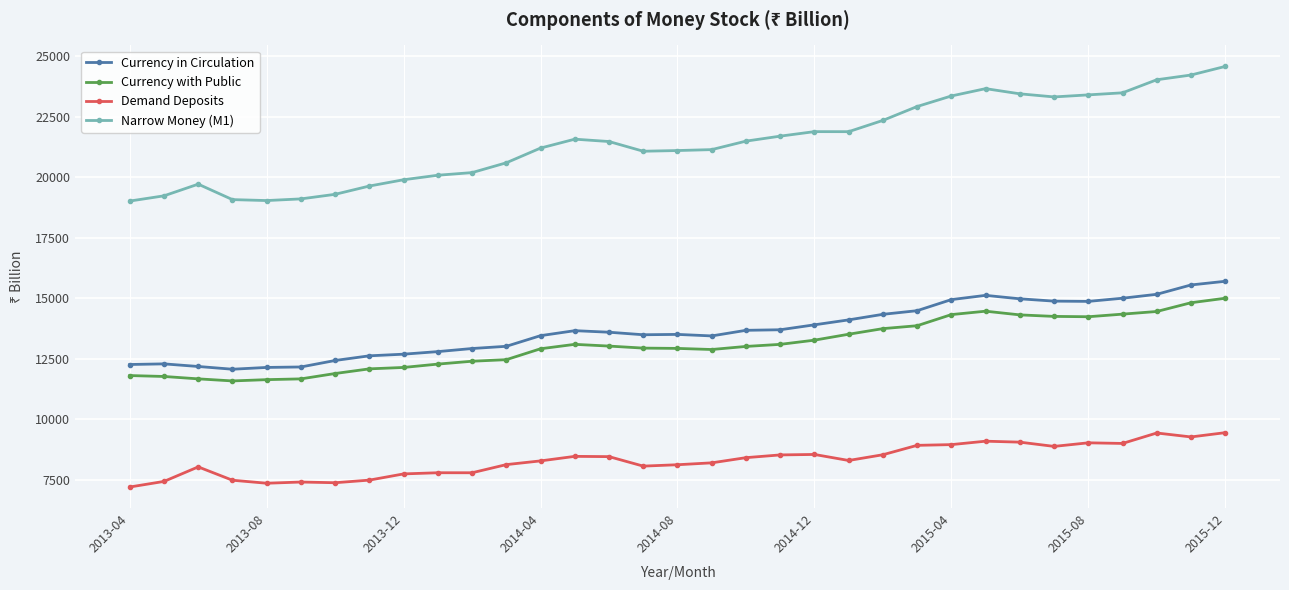

True or false: Currency with Public and Currency in Circulation cross at least once.

False